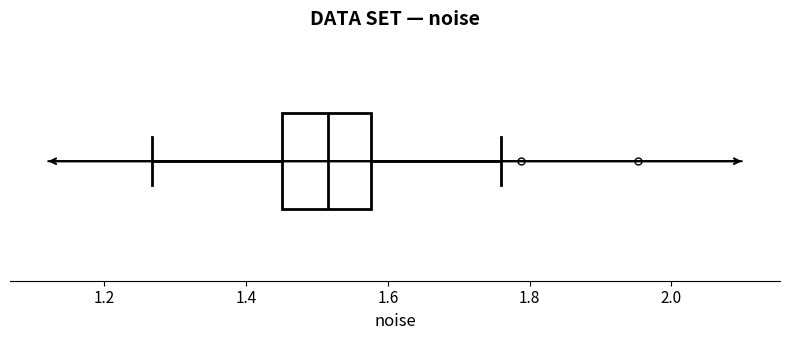

Where does the median line of the box sit on the x-axis? The values are not printed on the chart, so give them approximately, as read against the axis.

1.52